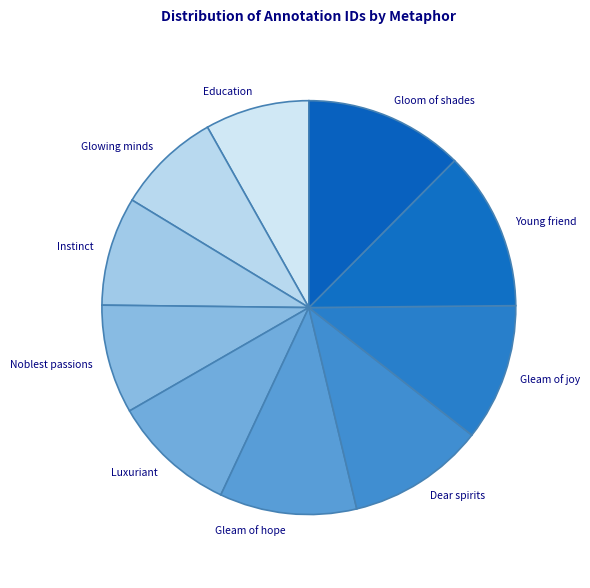

Combined, do Gloom of shades and Gleam of hope account for over 50%?

No